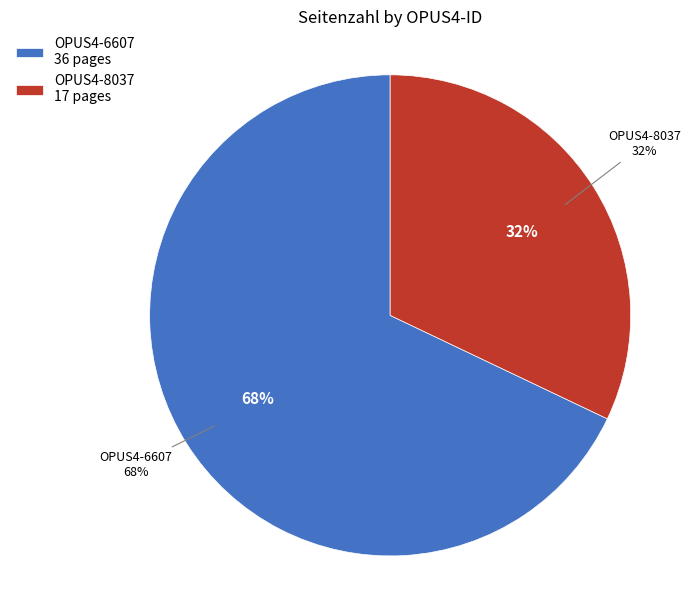

Is there a majority slice in this chart?

Yes